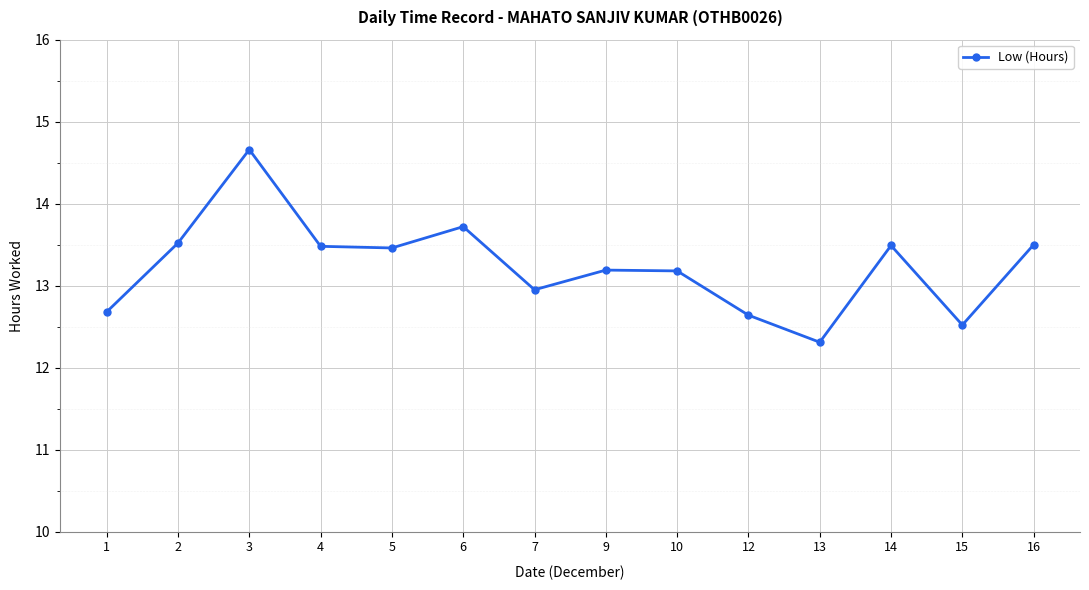

Approximately how many times larger is the value at 5 compared to 6?

1.0